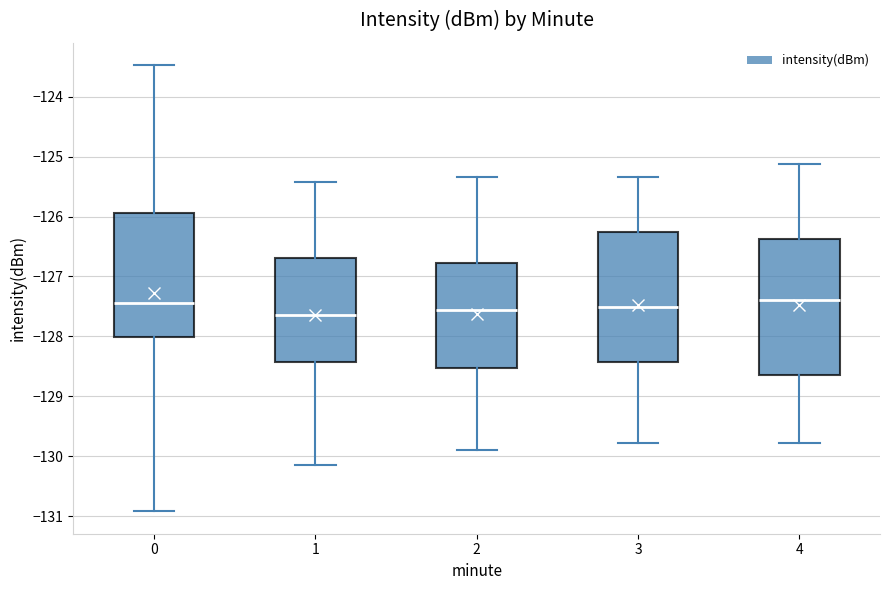

Where does the median line of the box at x = 2 sit on the y-axis? The values are not printed on the chart, so give them approximately, as read against the axis.

-127.6